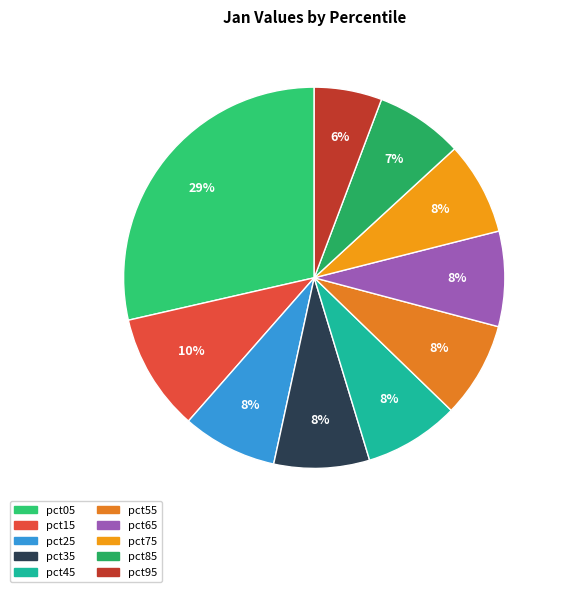

Between pct55 and pct15, which is larger?

pct15